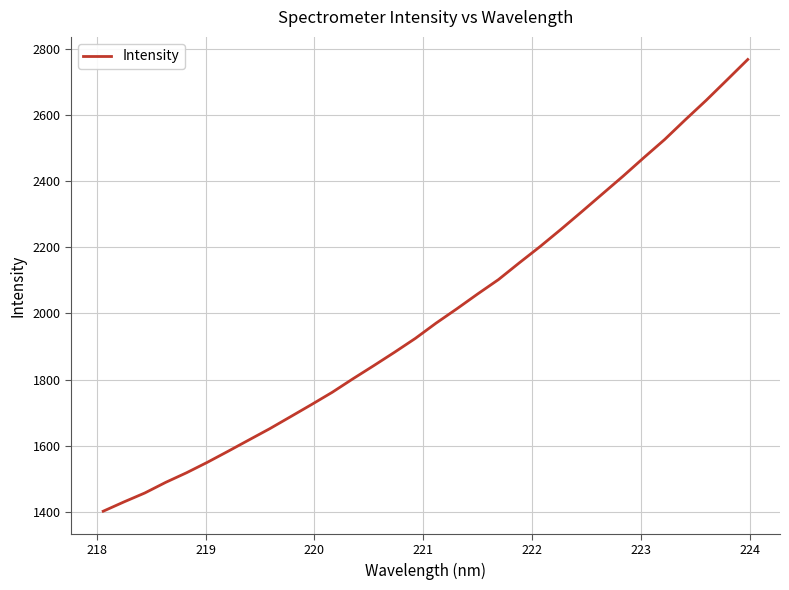

What is the greatest value displayed?

2768.6